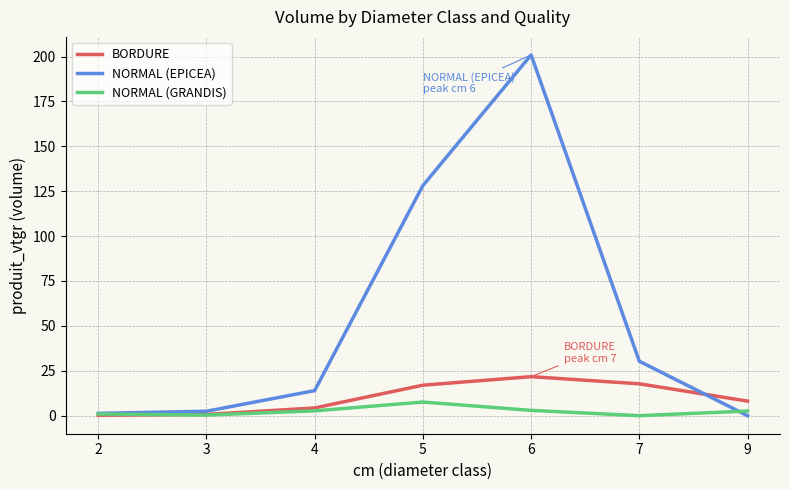

What is the total value across all series at 4?

21.0